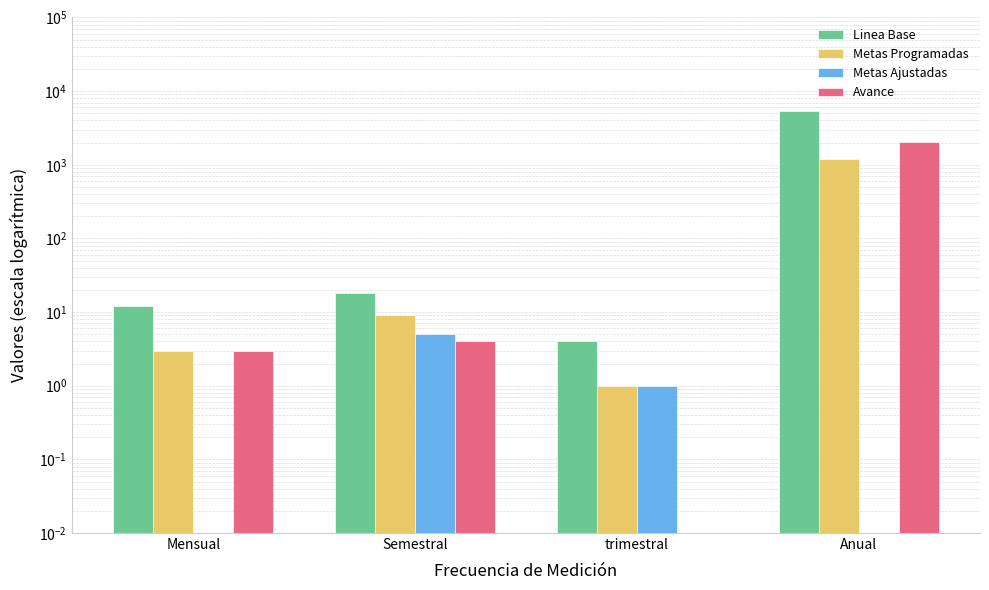

Between trimestral and Anual, which series saw the biggest shift?

Linea Base